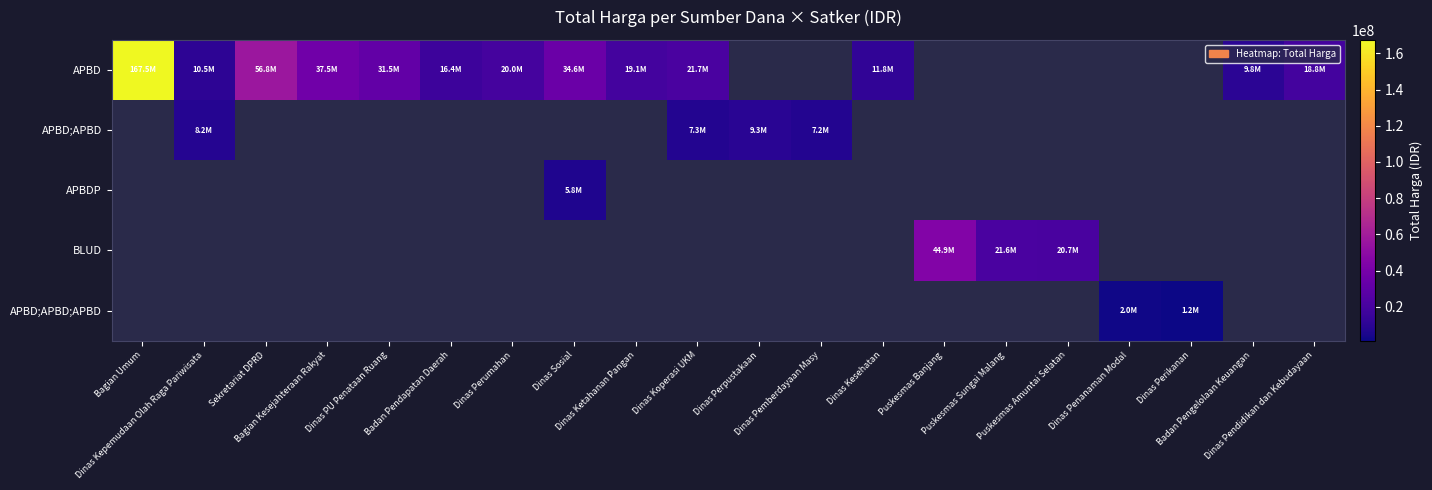

Rank the series by their maximum value, from lowest to highest.

APBD;APBD;APBD, APBDP, APBD;APBD, BLUD, APBD